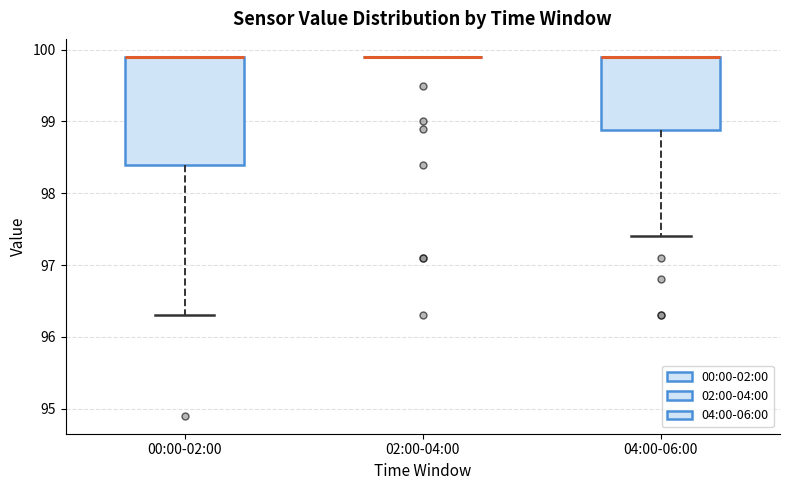

Which box is the tallest, from its lower edge to its upper edge?

00:00-02:00